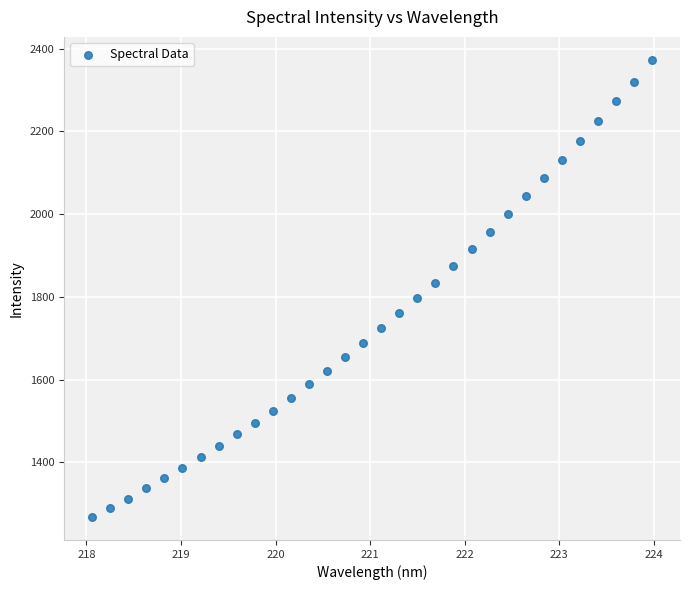

What is the range of Y values (max minus min)?

1105.4